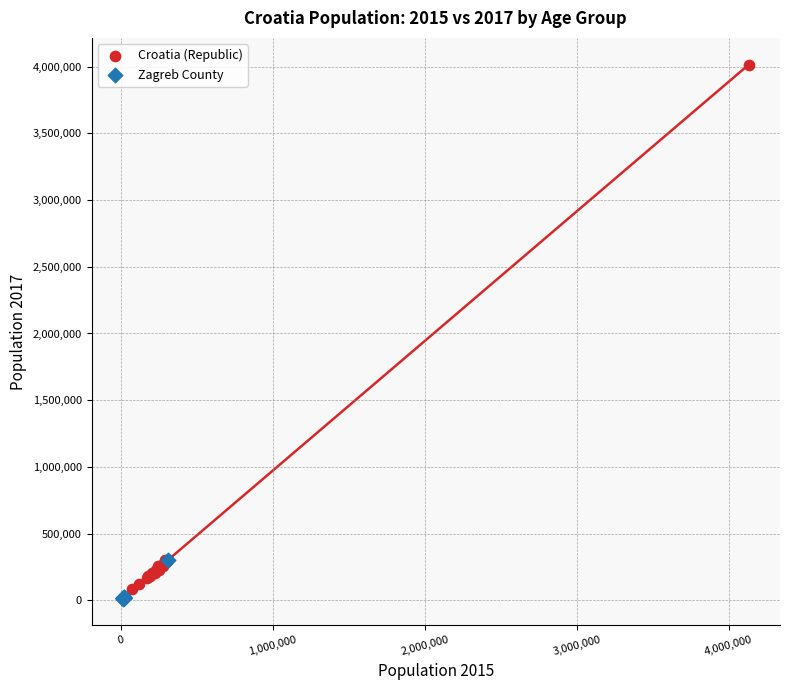

Which series contains the highest Y value?

Croatia (Republic)